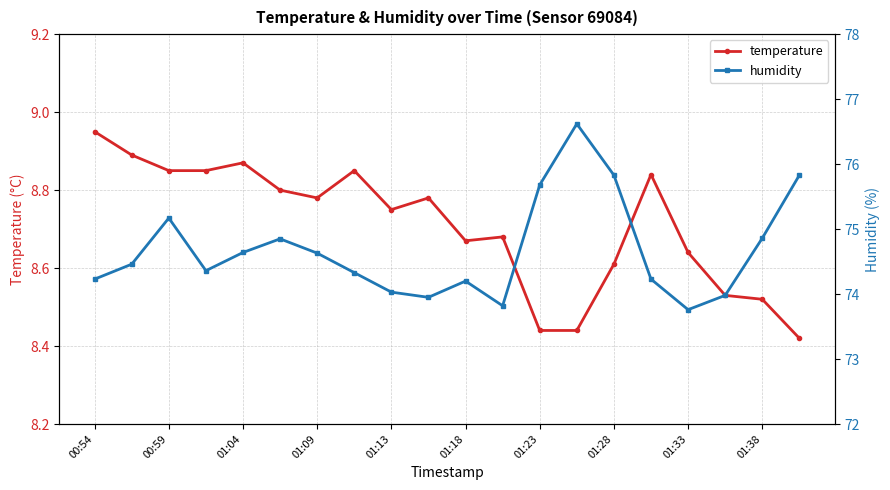

At 01:38, list the series in order from largest to smallest.

humidity, temperature